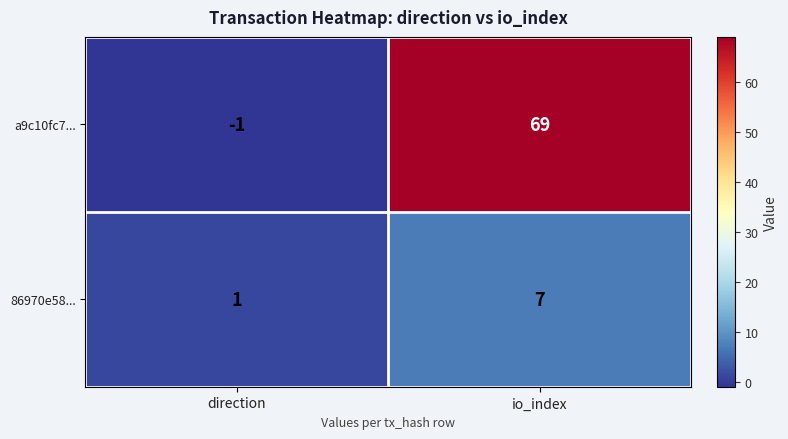

At which label is a9c10fc7... closest to 34?

direction